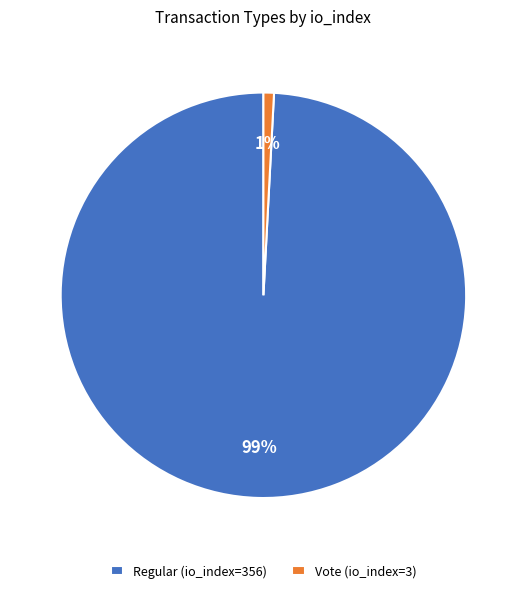

Which category has the smallest portion of the pie?

Vote (io_index=3)